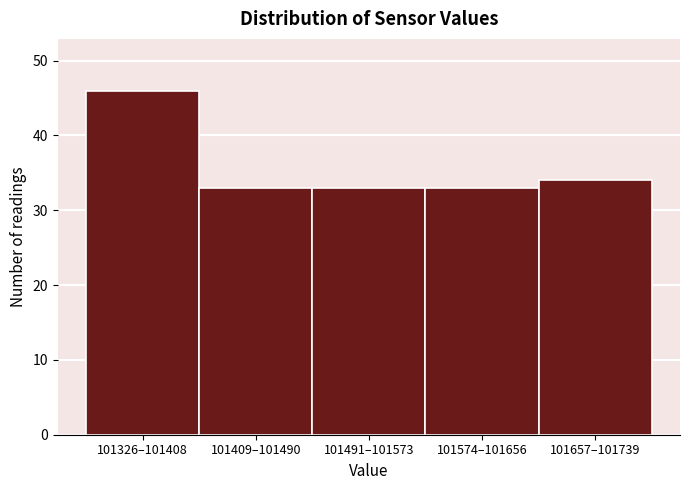

Reading left to right, extract all data points from this chart.

101326–101408=46	101409–101490=33	101491–101573=33	101574–101656=33	101657–101739=34